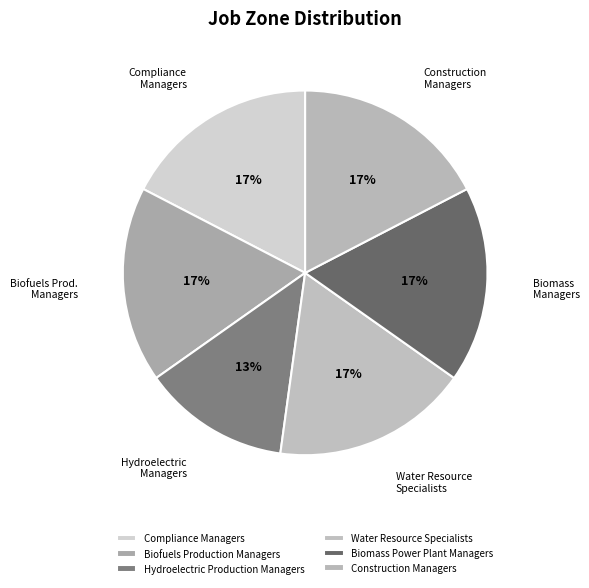

What percentage is the Biomass Power Plant Managers slice, to the nearest percent?

17%